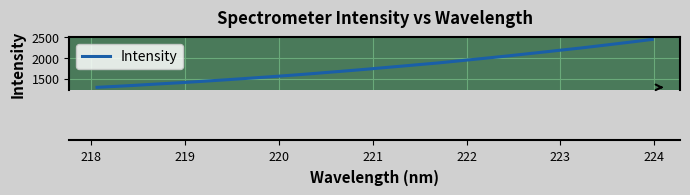

What is the greatest value displayed?

2449.5